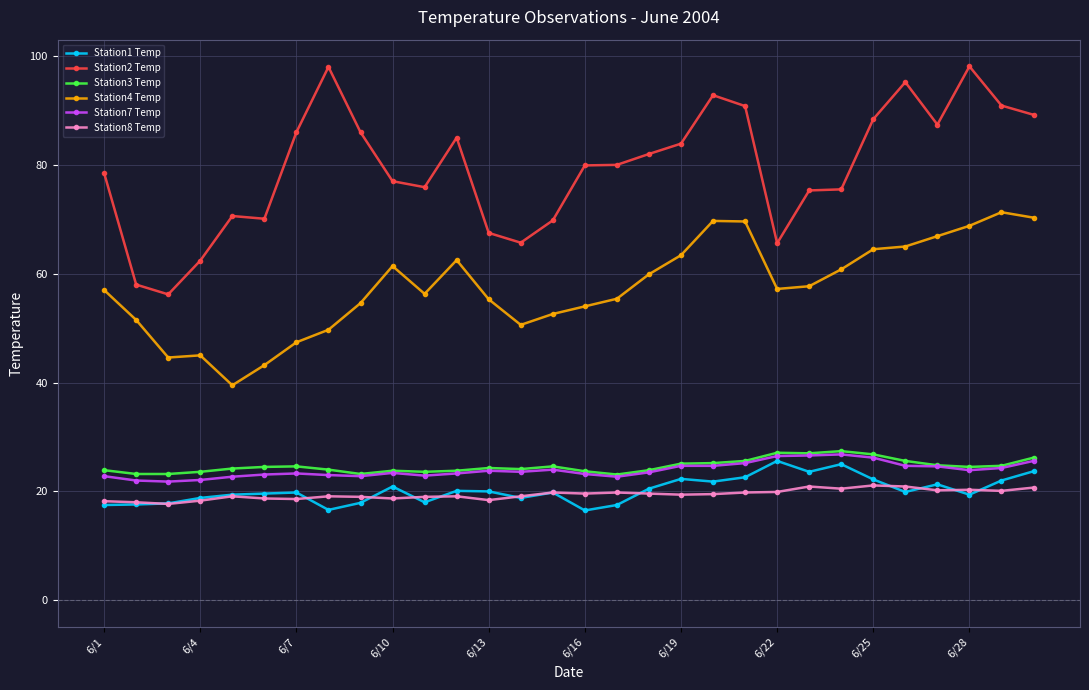

What is the maximum value for Station3 Temp?

27.4